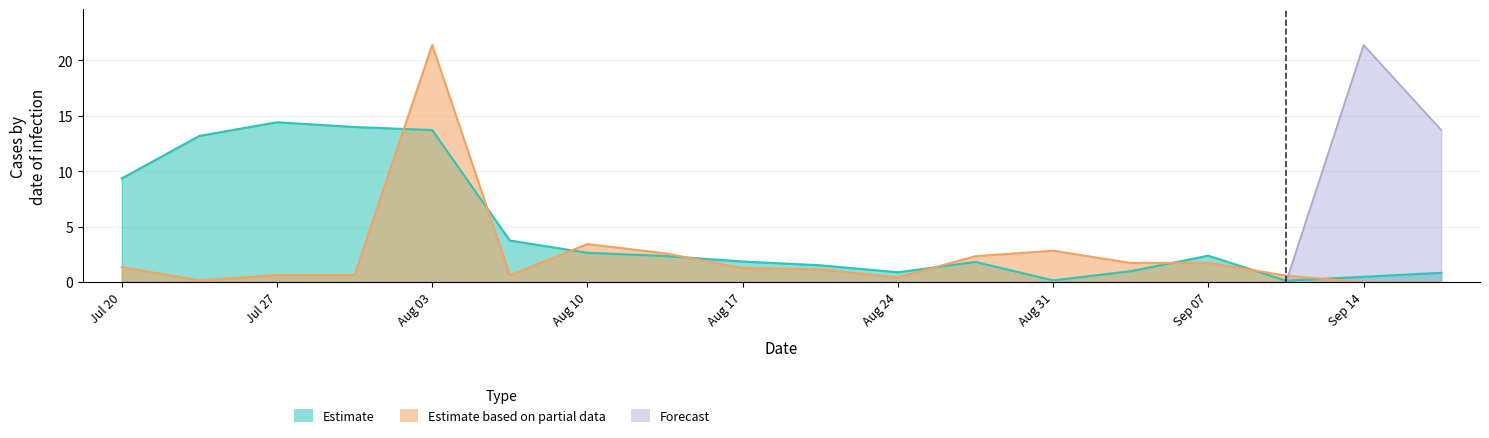

Reading left to right, what are all the values shown in this chart?

Estimate: 9.4	13.2	14.4	14.0	13.7	3.8	2.7	2.4	1.9	1.5	0.9	1.8	0.2	1.0	2.4	0.1	0.5	0.9
Estimate based on partial data: 1.4	0.2	0.7	0.7	21.4	0.6	3.5	2.6	1.3	1.2	0.4	2.4	2.9	1.7	1.8	0.6	0.0	0.0
Forecast: 0.0	0.0	0.0	0.0	0.0	0.0	0.0	0.0	0.0	0.0	0.0	0.0	0.0	0.0	0.0	0.0	21.4	13.7